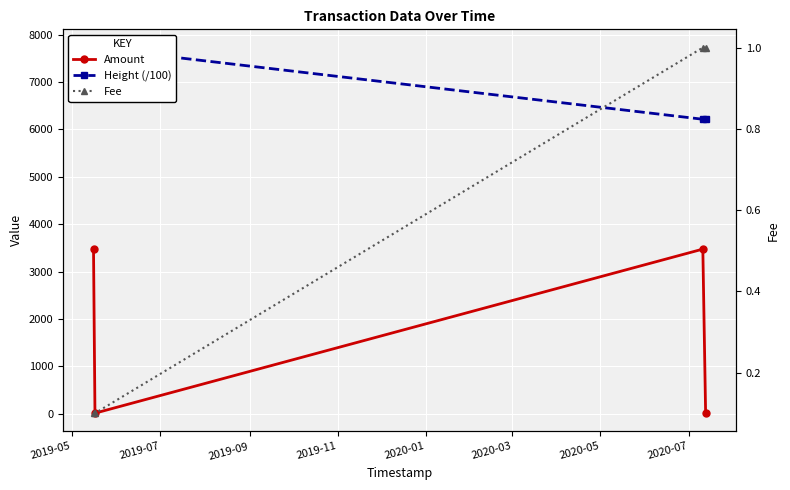

What is the sum of the Height (/100) values at 2019-07 and 2019-05?

15448.0